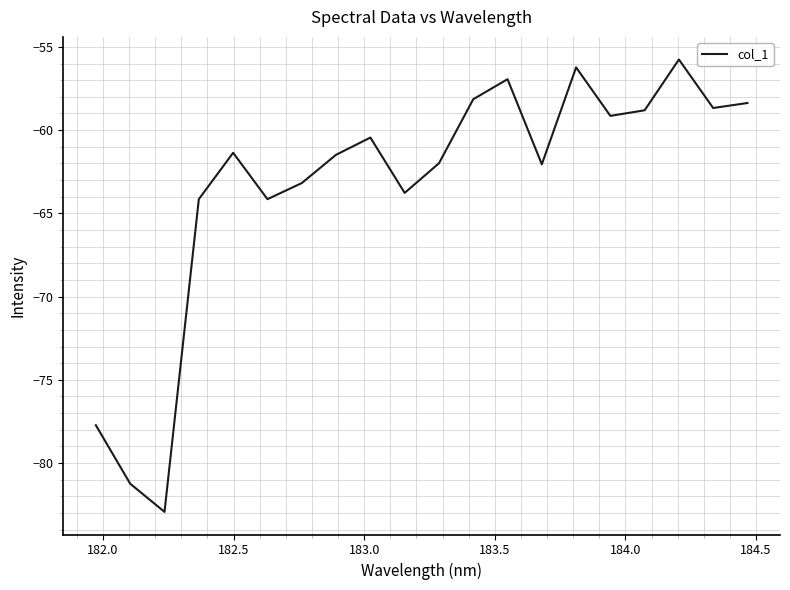

What is the difference between the maximum and minimum values?

27.2